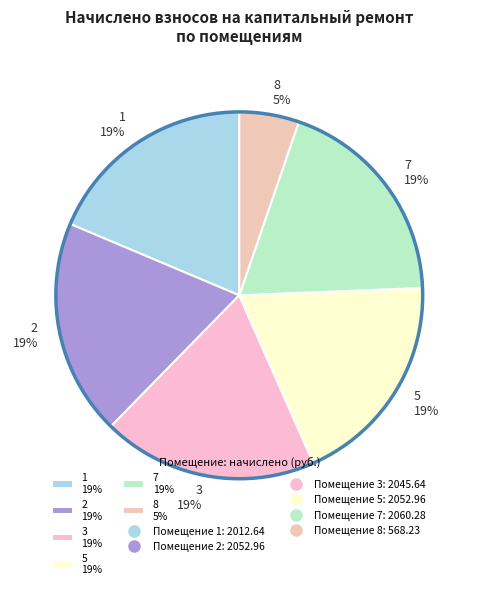

To the nearest percent, what portion does 5 represent?

19%